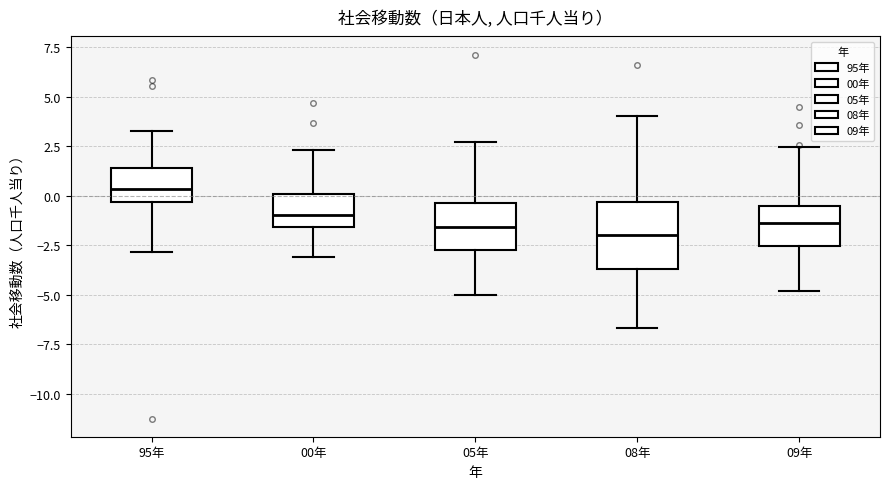

Comparing the boxes themselves (not the whiskers), which one is the tallest?

08年